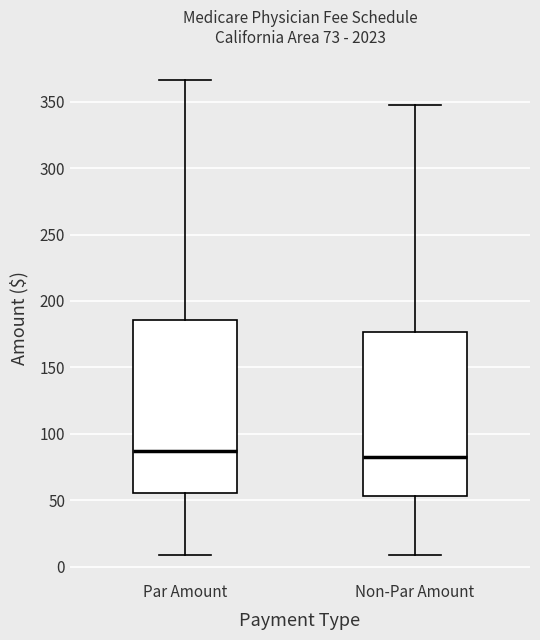

Comparing the boxes themselves (not the whiskers), which one is the tallest?

Par Amount